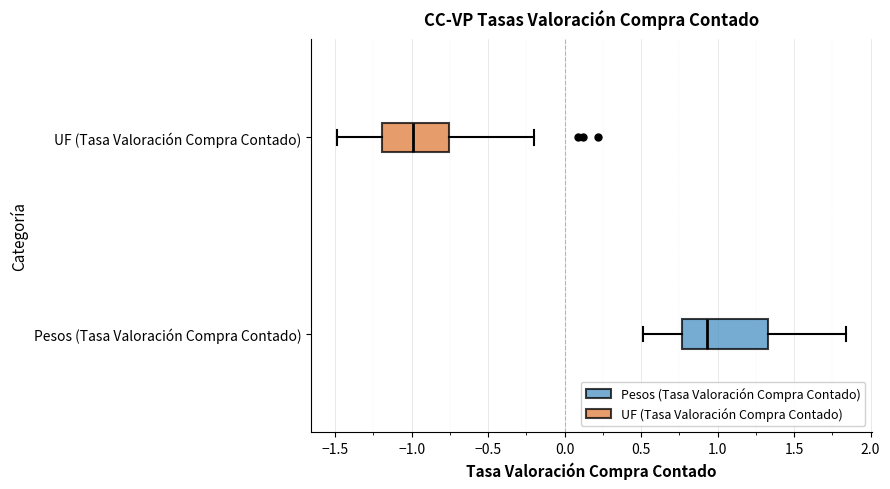

Reading bottom to top, transcribe this box plot: for each box, give where its median line is, the range the box spans, and where its two whiskers end, as read against the x-axis. The values are not printed on the chart, so give them approximately, as read against the axis.

Pesos (Tasa Valoración Compra Contado): median 0.95, box 0.75 to 1.35, whiskers 0.50 to 1.85
UF (Tasa Valoración Compra Contado): median -1.00, box -1.20 to -0.75, whiskers -1.50 to -0.20